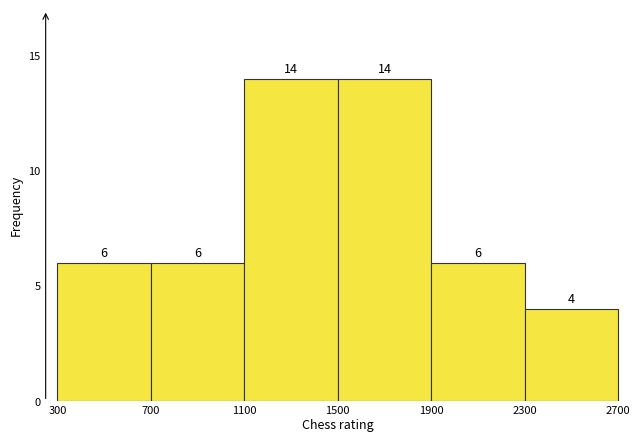

What is the height of the bar covering 2300 to 2700 on the x-axis?

4